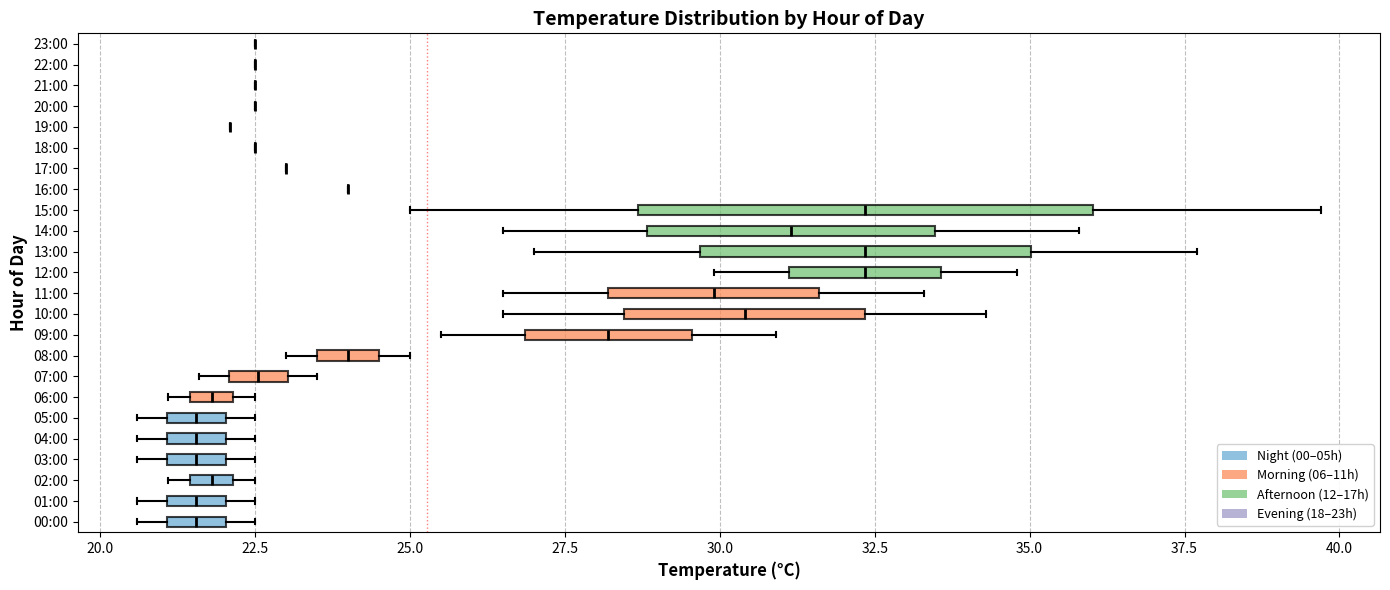

Where does the right whisker of the box for 13:00 end on the x-axis? The values are not printed on the chart, so give them approximately, as read against the axis.

37.5